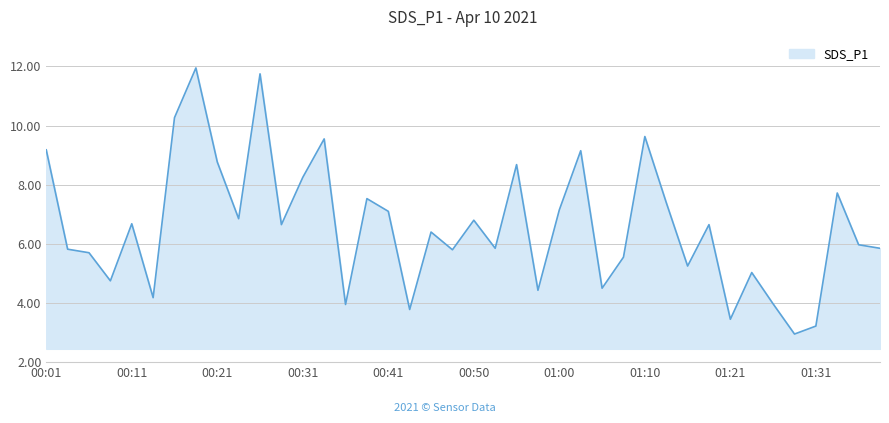

What is the smallest value displayed?

3.0